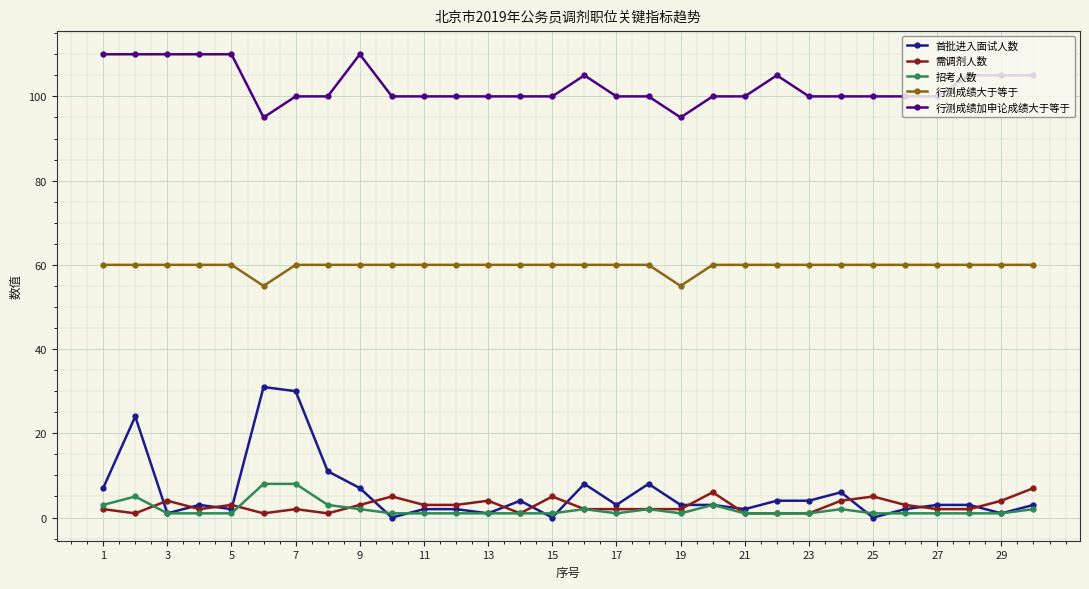

Reading left to right, transcribe all the data shown in this chart.

首批进入面试人数: 7	24	1	3	2	31	30	11	7	0	2	2	1	4	0	8	3	8	3	3	2	4	4	6	0	2	3	3	1	3
需调剂人数: 2	1	4	2	3	1	2	1	3	5	3	3	4	1	5	2	2	2	2	6	1	1	1	4	5	3	2	2	4	7
招考人数: 3	5	1	1	1	8	8	3	2	1	1	1	1	1	1	2	1	2	1	3	1	1	1	2	1	1	1	1	1	2
行测成绩大于等于: 60	60	60	60	60	55	60	60	60	60	60	60	60	60	60	60	60	60	55	60	60	60	60	60	60	60	60	60	60	60
行测成绩加申论成绩大于等于: 110	110	110	110	110	95	100	100	110	100	100	100	100	100	100	105	100	100	95	100	100	105	100	100	100	100	100	105	105	105